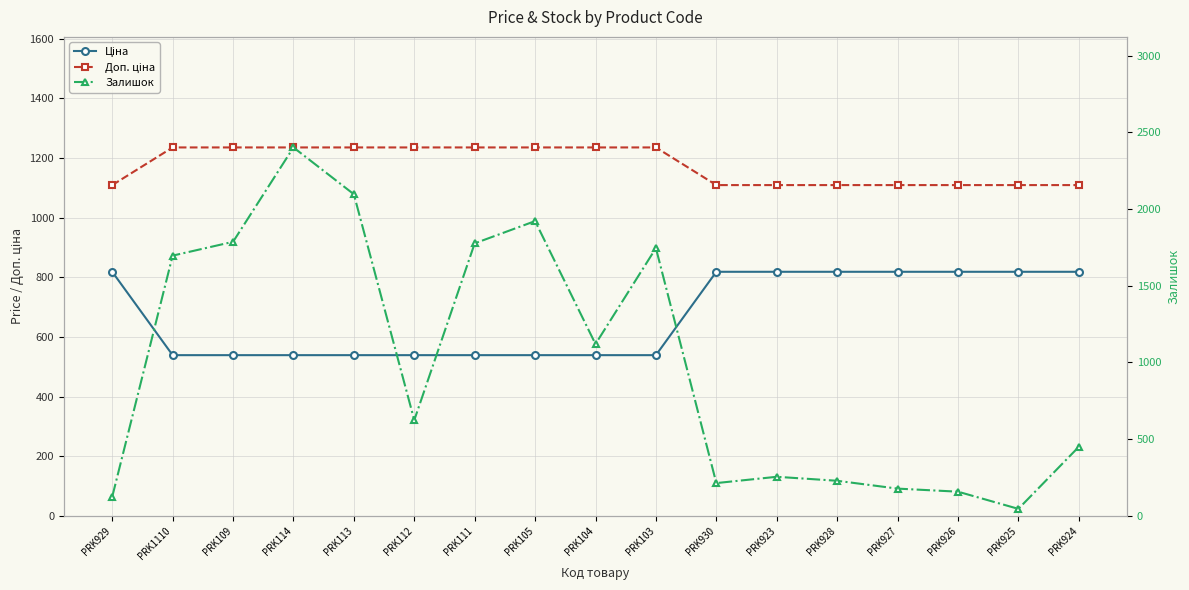

Reading right to left, transcribe all the data shown in this chart.

Ціна: 818.5	818.5	818.5	818.5	818.5	818.5	818.5	539.0	539.0	539.0	539.0	539.0	539.0	539.0	539.0	539.0	818.5
Доп. ціна: 1109.2	1109.2	1109.2	1109.2	1109.2	1109.2	1109.2	1235.4	1235.4	1235.4	1235.4	1235.4	1235.4	1235.4	1235.4	1235.4	1109.2
Залишок: 450.0	46.0	158.0	178.0	229.0	255.0	214.0	1745.0	1120.0	1921.0	1776.0	624.0	2096.0	2401.0	1786.0	1696.0	125.0